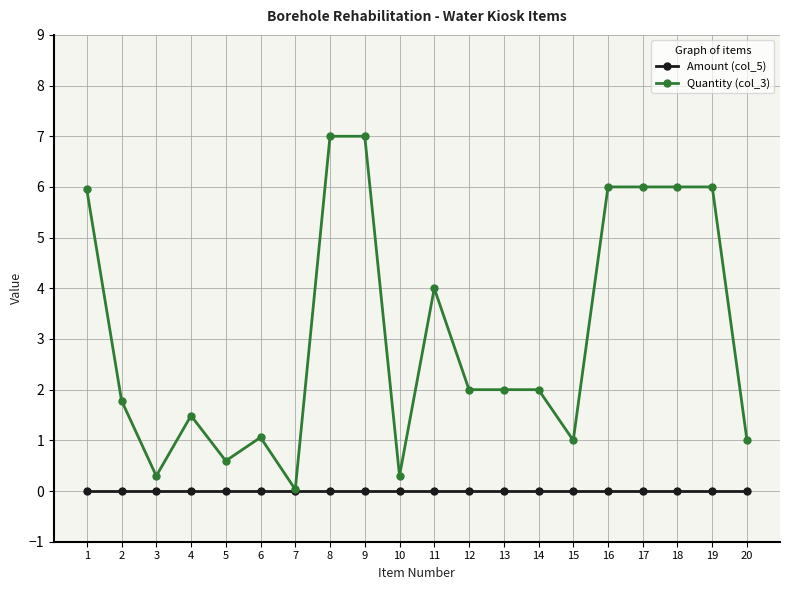

Which series has the largest range (max minus min)?

Quantity (col_3)